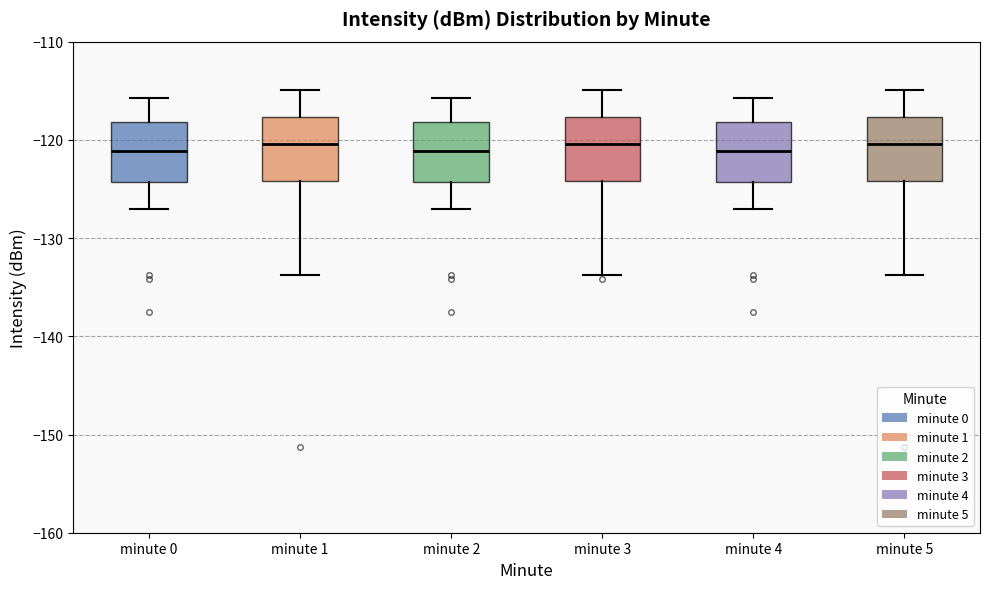

Reading left to right, read every box against the y-axis: the position of its median line, the range the box covers, and the ends of its whiskers. The values are not printed on the chart, so give them approximately, as read against the axis.

minute 0: median -121, box -124 to -118, whiskers -127 to -116
minute 1: median -120, box -124 to -118, whiskers -134 to -115
minute 2: median -121, box -124 to -118, whiskers -127 to -116
minute 3: median -120, box -124 to -118, whiskers -134 to -115
minute 4: median -121, box -124 to -118, whiskers -127 to -116
minute 5: median -120, box -124 to -118, whiskers -134 to -115